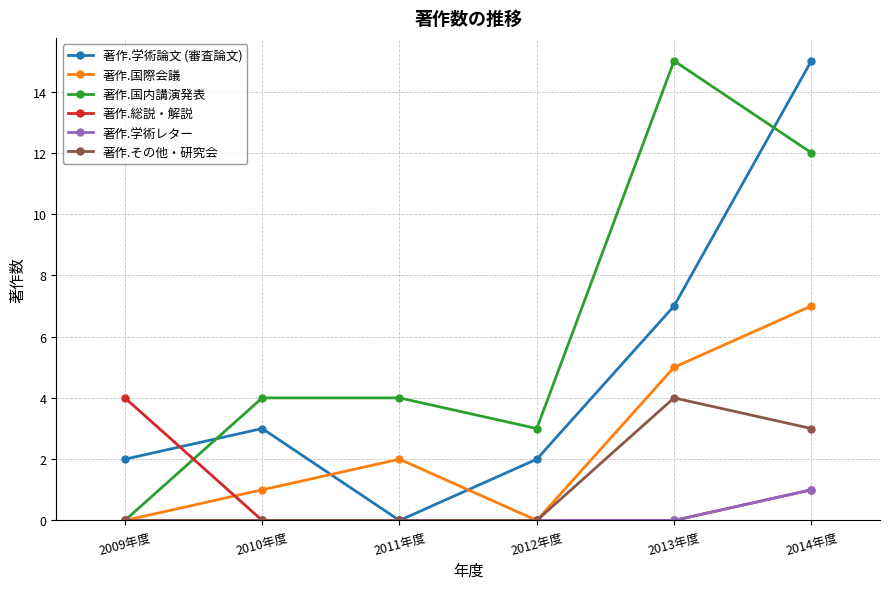

How many values in 著作.学術論文 (審査論文) are above zero?

5